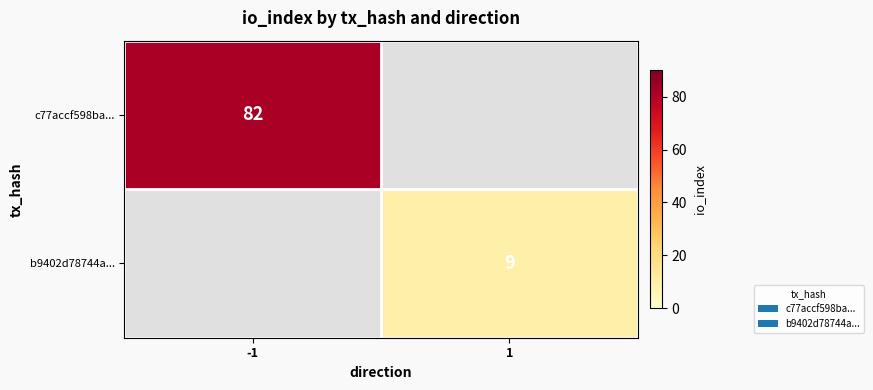

True or false: b9402d78744a... has a value of 9 at 1.

True